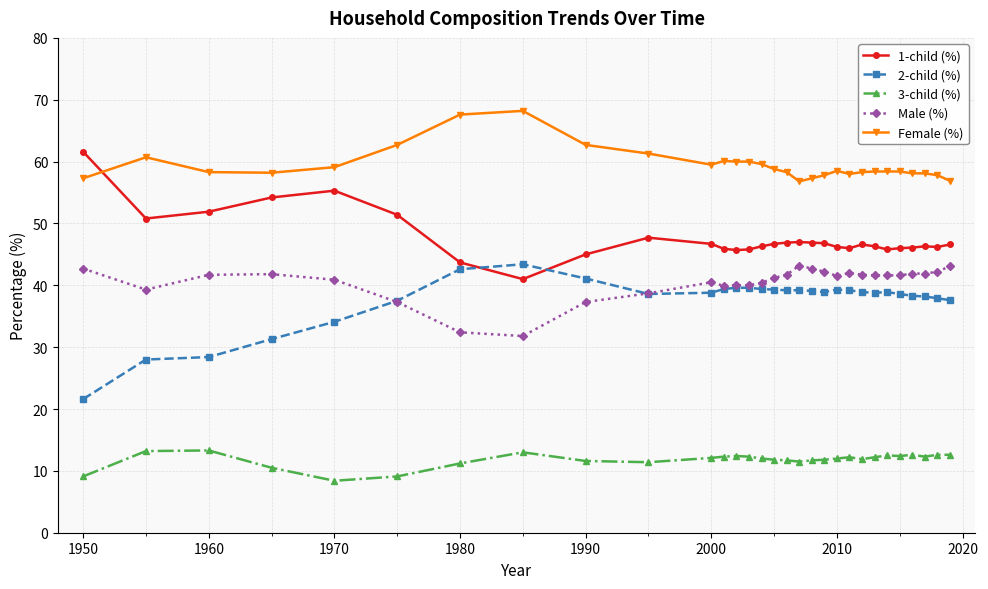

What is the value of the Male (%) point at the 3rd from the left?

41.7